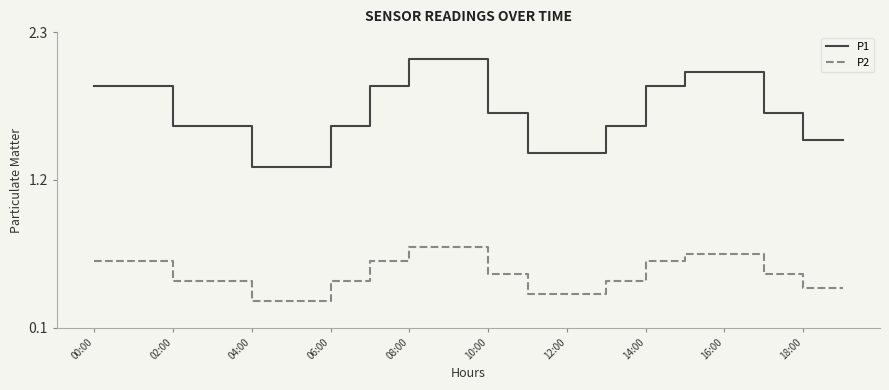

True or false: P1 and P2 cross at least once.

False